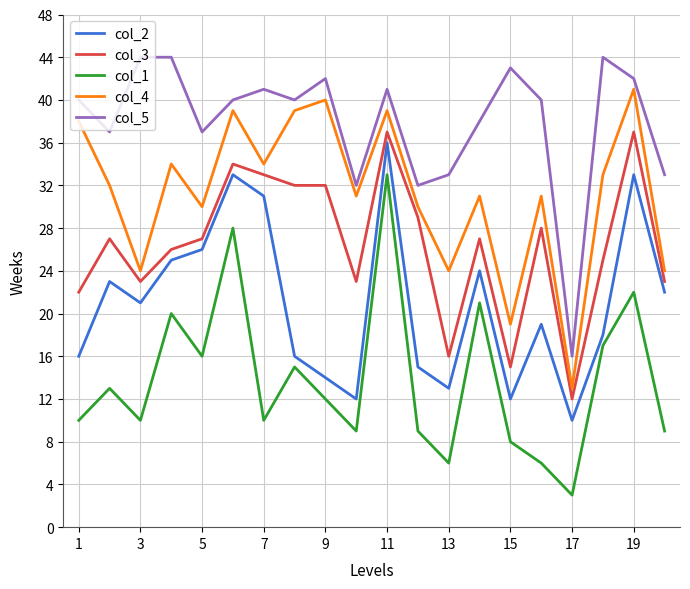

Count the number of categories in the chart.

20